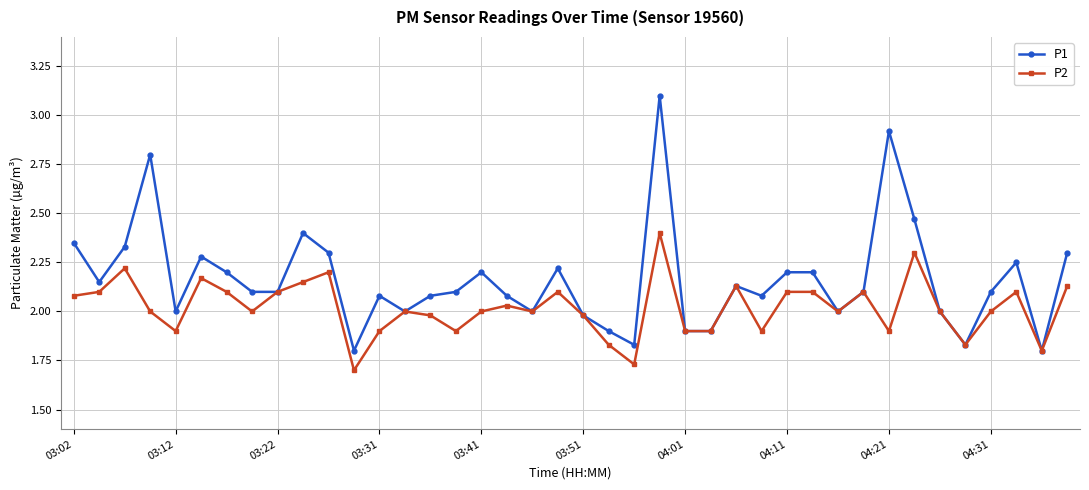

What is the maximum value shown in the chart?

3.1